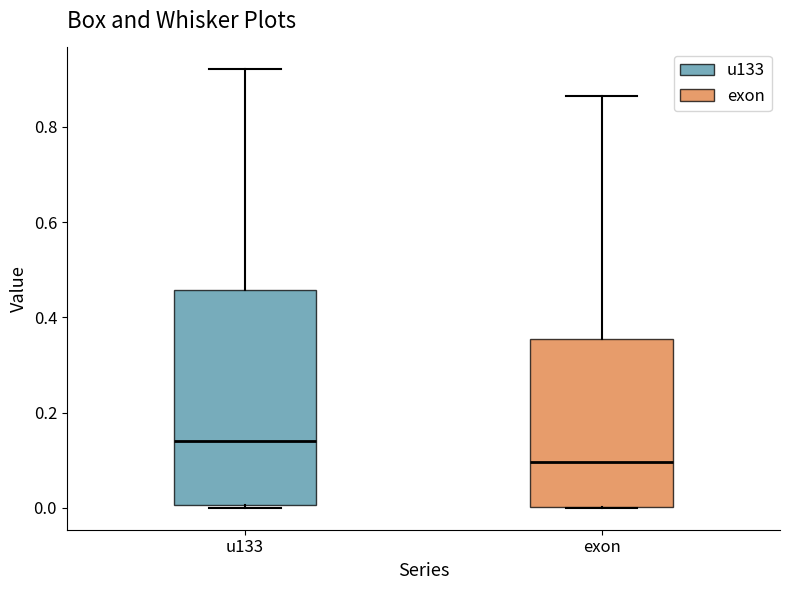

Reading left to right, transcribe this box plot: for each box, give where its median line is, the range the box spans, and where its two whiskers end, as read against the y-axis. The values are not printed on the chart, so give them approximately, as read against the axis.

u133: median 0.14, box 0.00 to 0.46, whiskers 0.00 to 0.92
exon: median 0.10, box 0.00 to 0.36, whiskers 0.00 to 0.86